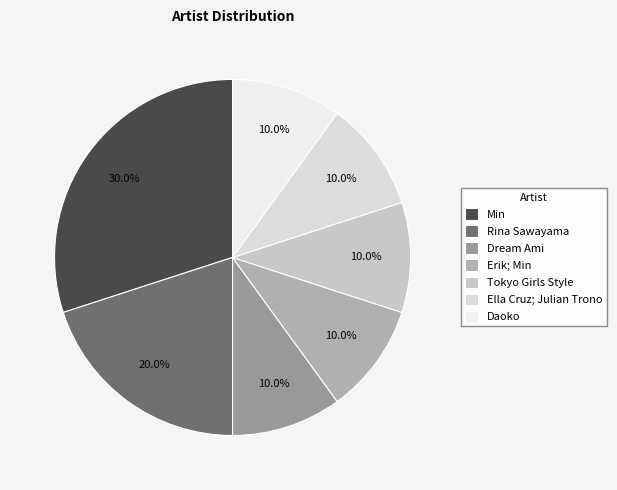

Count the number of slices in the pie.

7